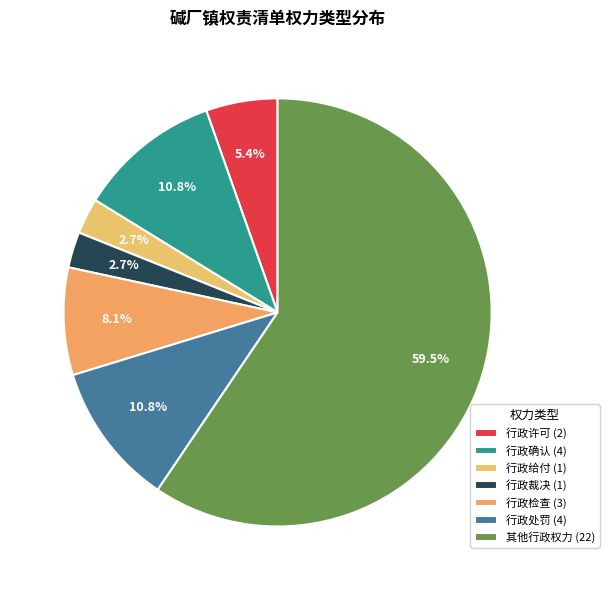

Which category accounts for the majority?

其他行政权力